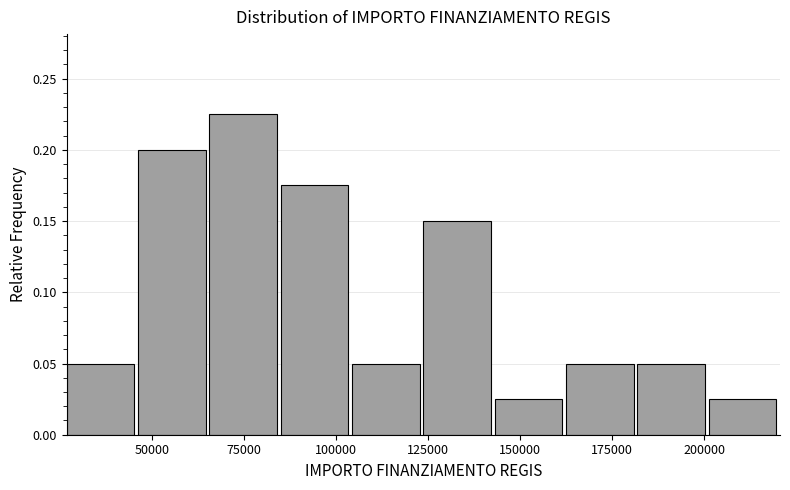

Around what value on the x-axis is the tallest bar? Give the approximate position of its centre, as read against the axis.

75000